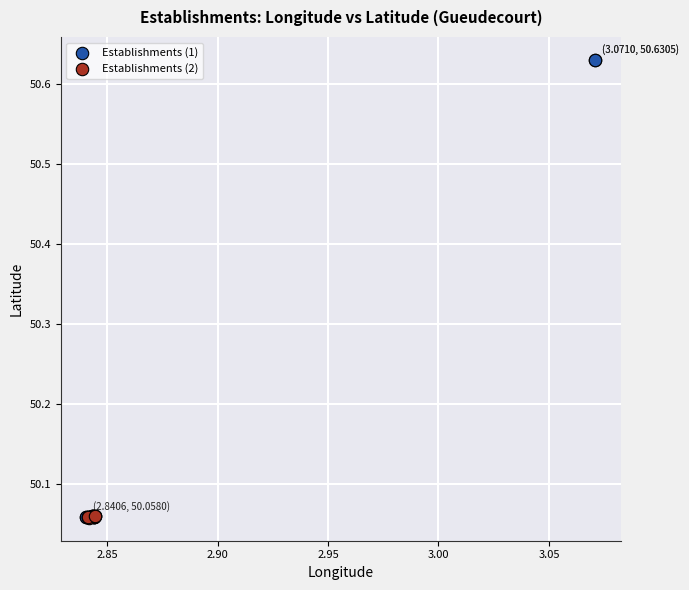

Which series has the largest Y range (max minus min)?

Establishments (1)